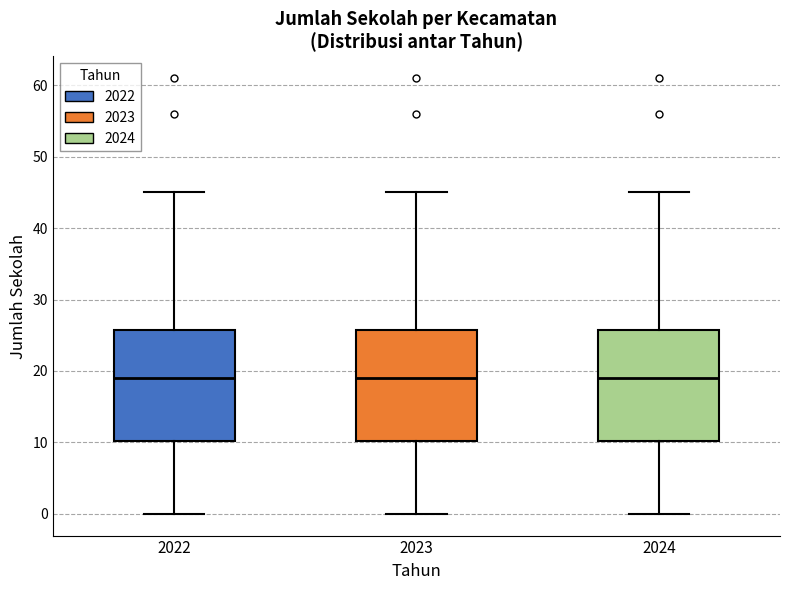

Reading left to right, read every box against the y-axis: the position of its median line, the range the box covers, and the ends of its whiskers. The values are not printed on the chart, so give them approximately, as read against the axis.

2022: median 19, box 10 to 26, whiskers 0 to 45
2023: median 19, box 10 to 26, whiskers 0 to 45
2024: median 19, box 10 to 26, whiskers 0 to 45